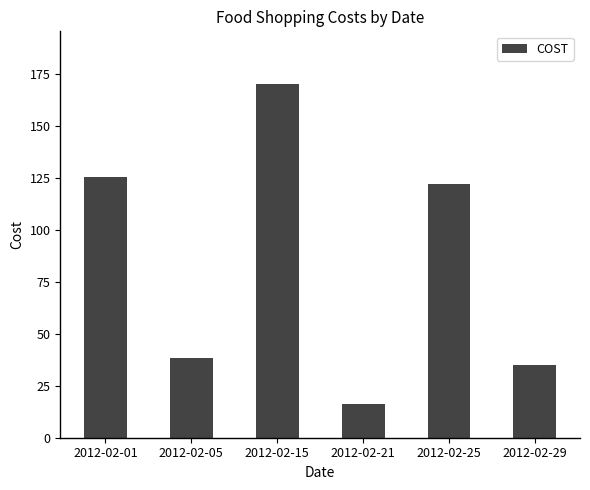

The chart shows a value of 24.6 at 2012-02-21. True or false?

False